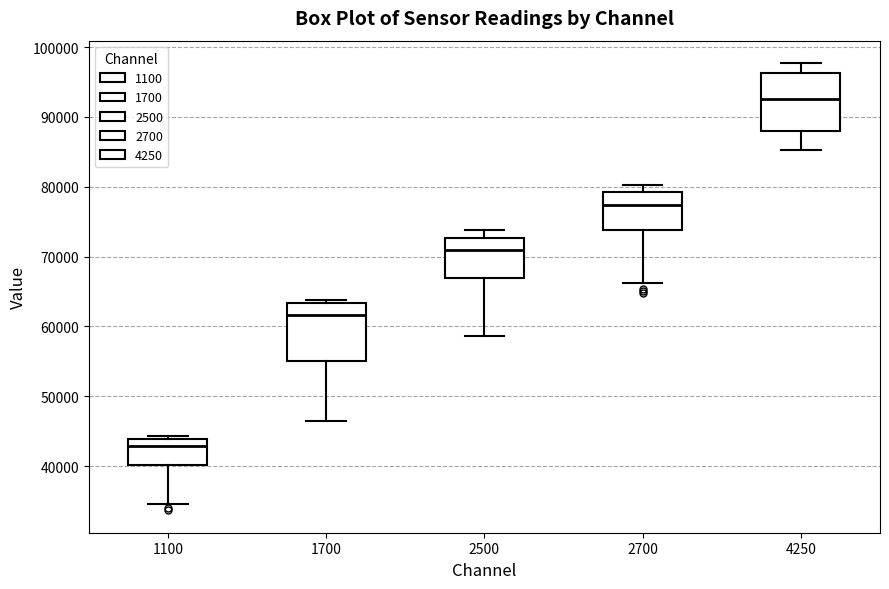

Reading left to right, transcribe this box plot: for each box, give where its median line is, the range the box spans, and where its two whiskers end, as read against the y-axis. The values are not printed on the chart, so give them approximately, as read against the axis.

1100: median 43000, box 40000 to 44000, whiskers 35000 to 44000 (just above the box's upper edge)
1700: median 62000, box 55000 to 63000, whiskers 46000 to 64000
2500: median 71000, box 67000 to 73000, whiskers 59000 to 74000
2700: median 77000, box 74000 to 79000, whiskers 66000 to 80000
4250: median 93000, box 88000 to 96000, whiskers 85000 to 98000